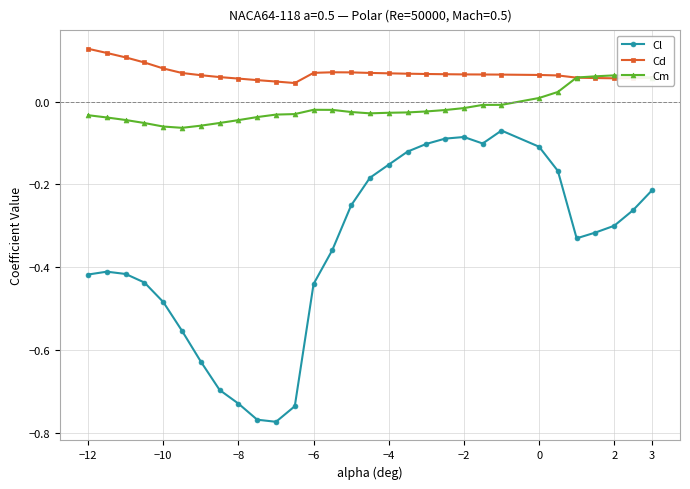

True or false: Cm and Cl intersect in this chart.

False